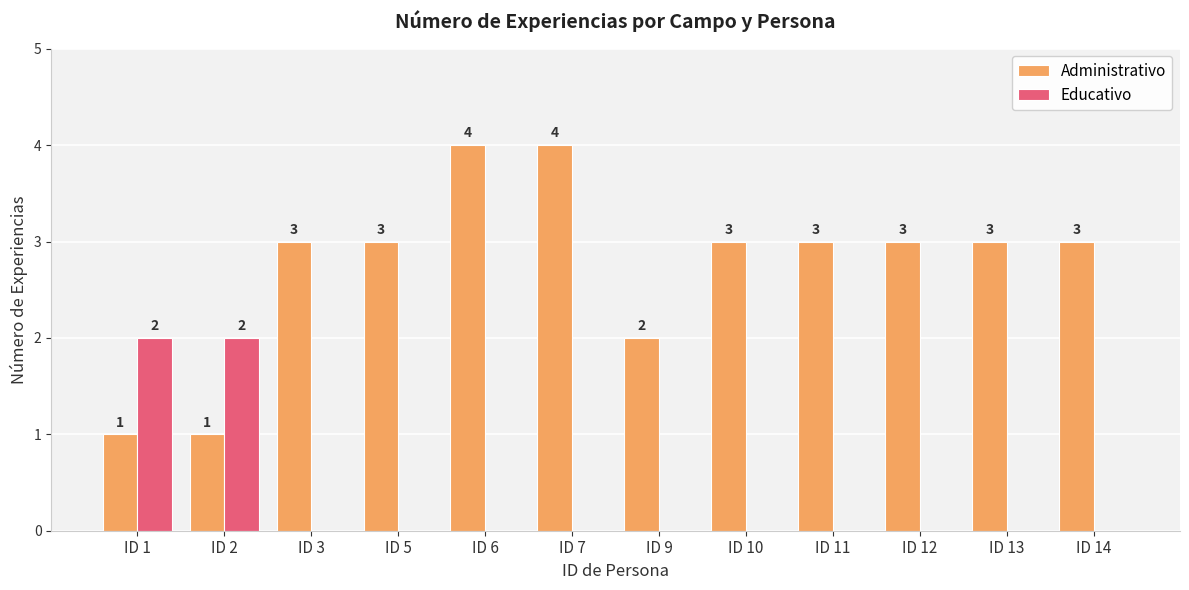

How many groups of bars are there?

12